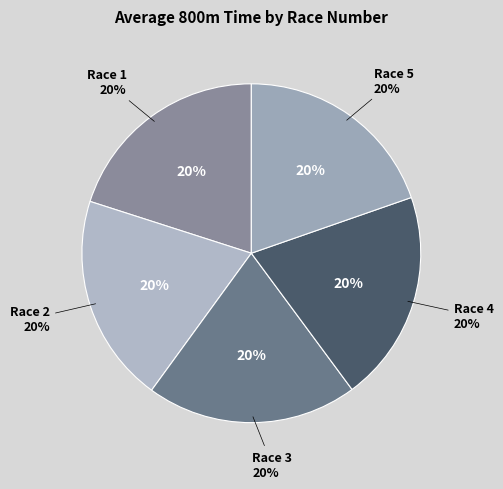

Combined, do Race 1 and Race 2 account for over 50%?

No